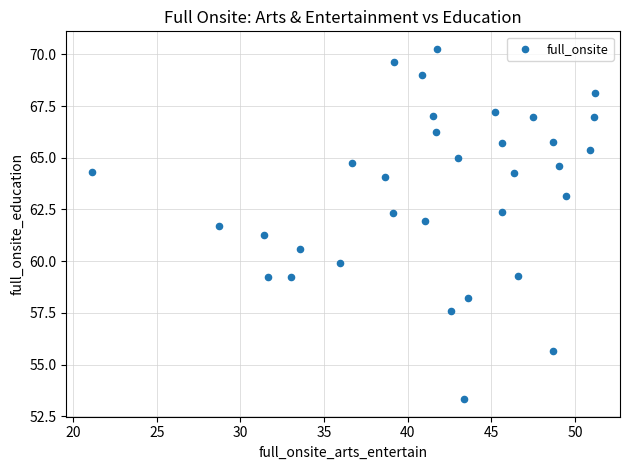

What is the range of Y values (max minus min)?

16.9